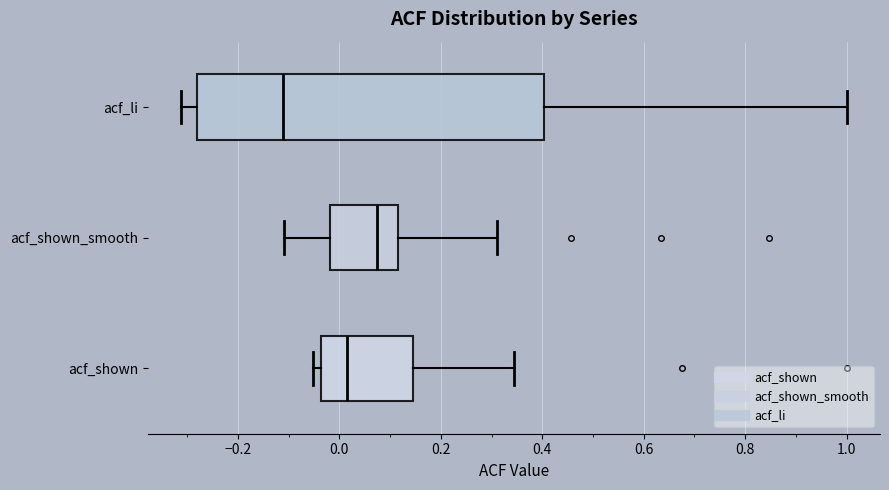

Which box is the widest, from its left edge to its right edge?

acf_li